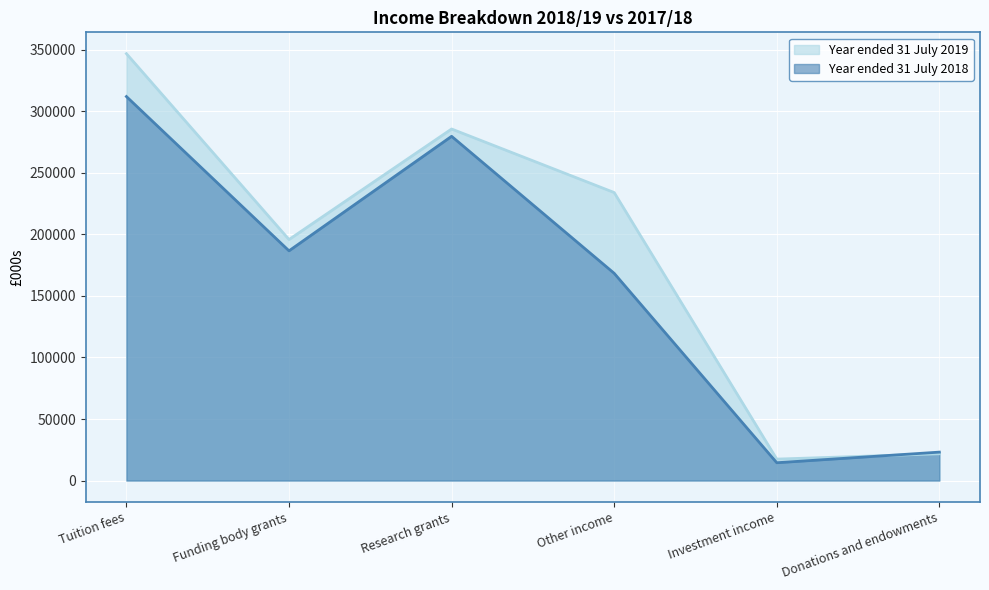

At which category is the sum across all series the highest?

Tuition fees